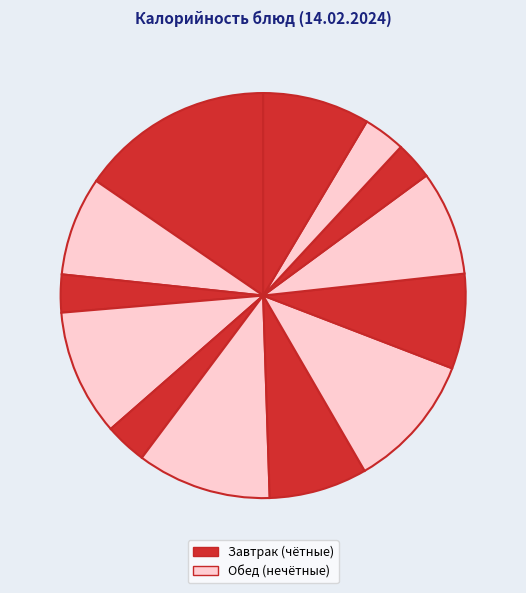

How many segments does this pie chart have?

13